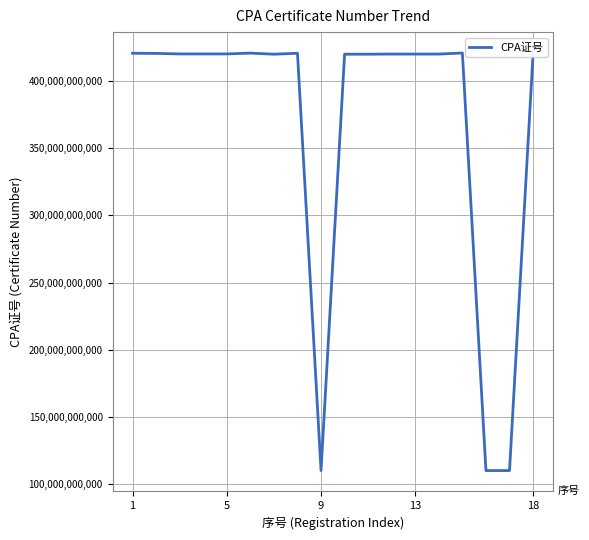

True or false: the data has more than 1 interior local peaks.

True